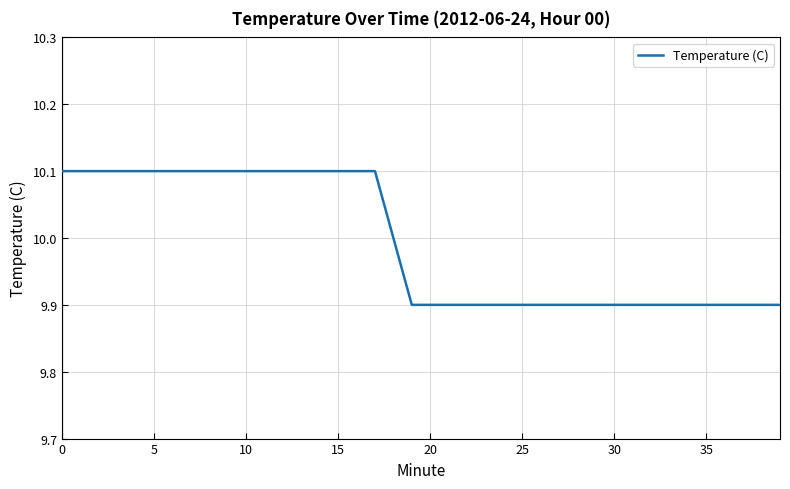

What is the smallest value displayed?

9.9